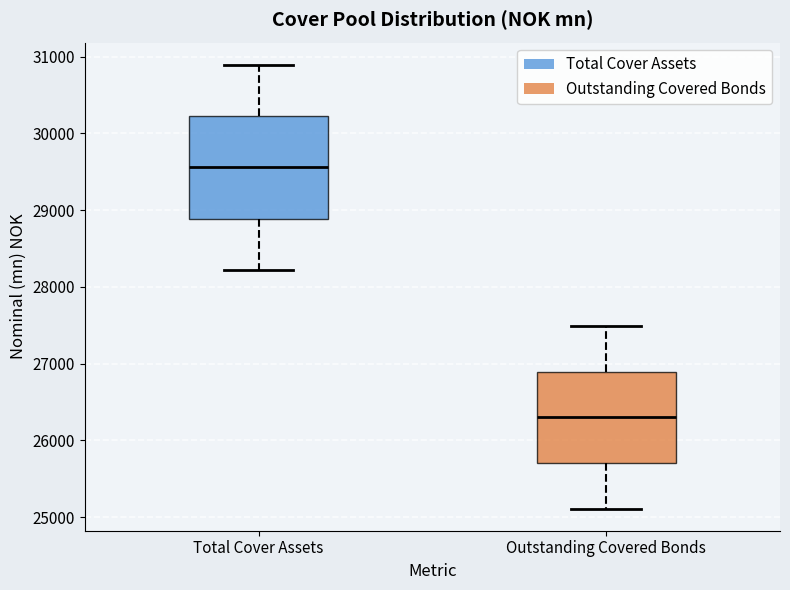

Which box's median line is the highest?

Total Cover Assets